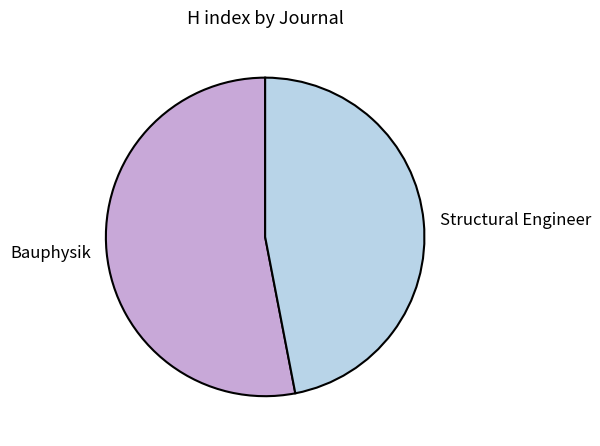

Is the sum of Structural Engineer and Bauphysik greater than half?

Yes